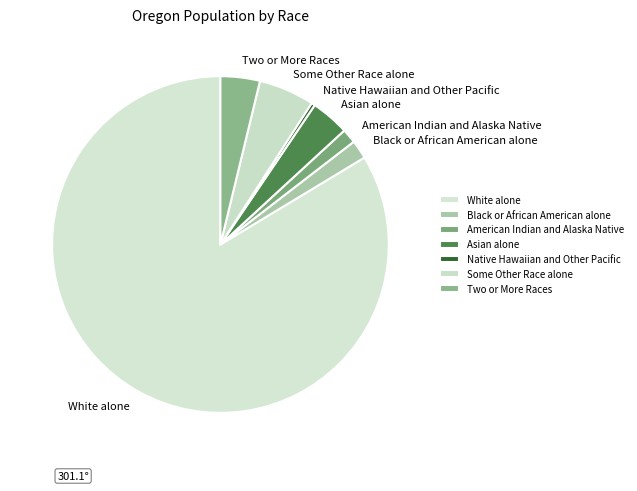

True or false: American Indian and Alaska Native accounts for 1% of the total.

True